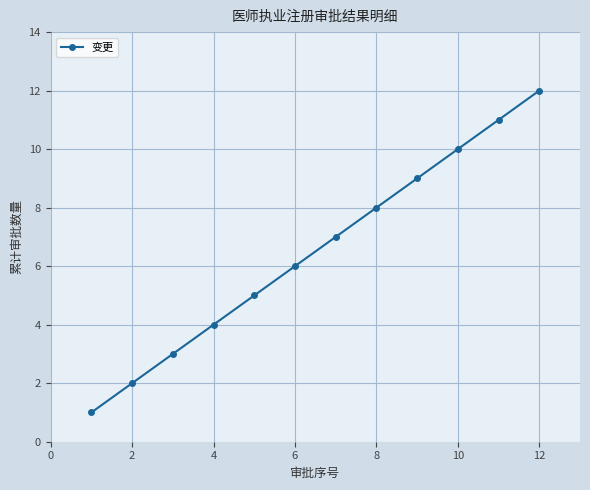

What is the difference between the second highest and second lowest values?

9